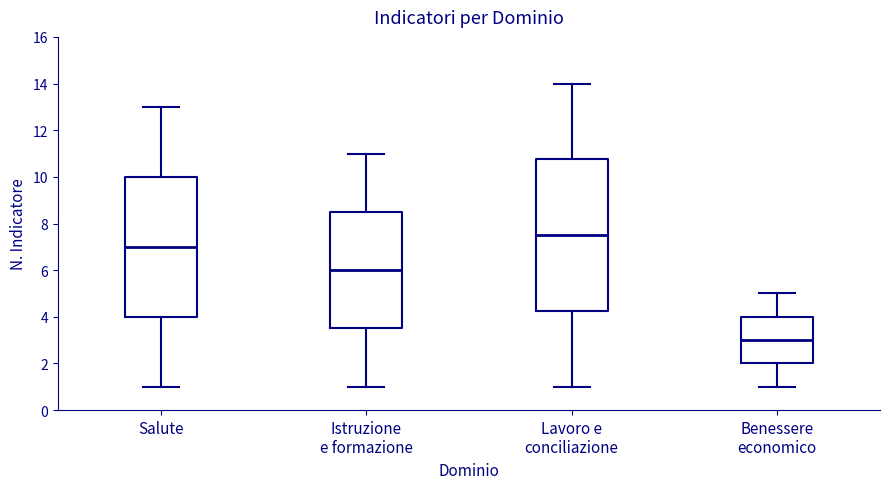

Comparing the boxes themselves (not the whiskers), which one is the tallest?

Lavoro e conciliazione